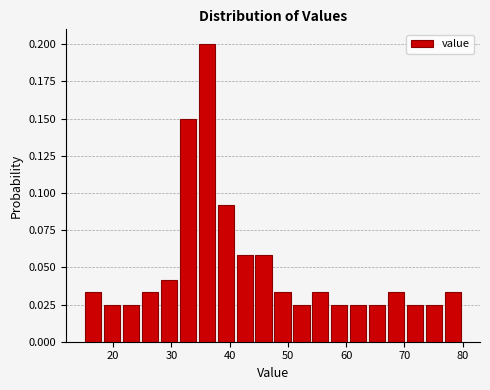

Around what value on the x-axis is the tallest bar? Give the approximate position of its centre, as read against the axis.

36